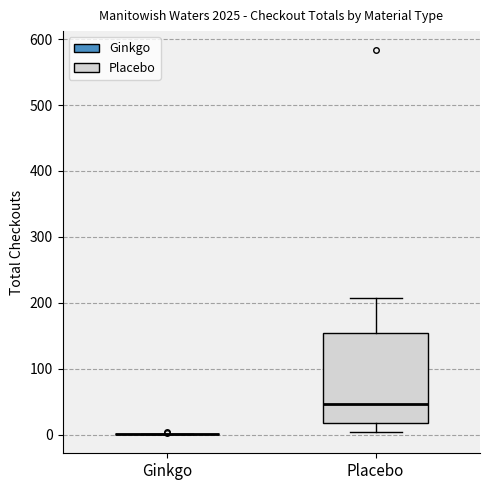

Reading left to right, transcribe this box plot: for each box, give where its median line is, the range the box spans, and where its two whiskers end, as read against the y-axis. The values are not printed on the chart, so give them approximately, as read against the axis.

Ginkgo: box collapsed to a line at 0, whiskers 0 to 0
Placebo: median 50, box 20 to 150, whiskers 0 to 210